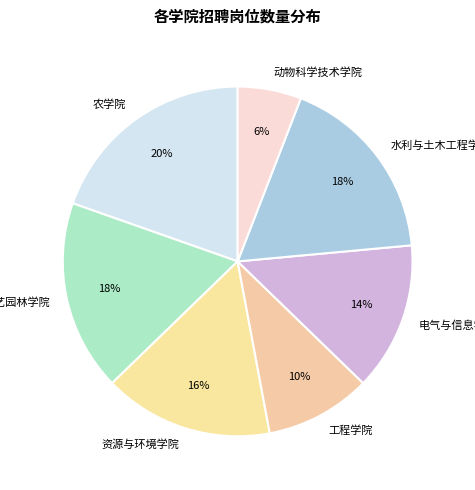

What percentage is the 园艺园林学院 slice, to the nearest percent?

18%